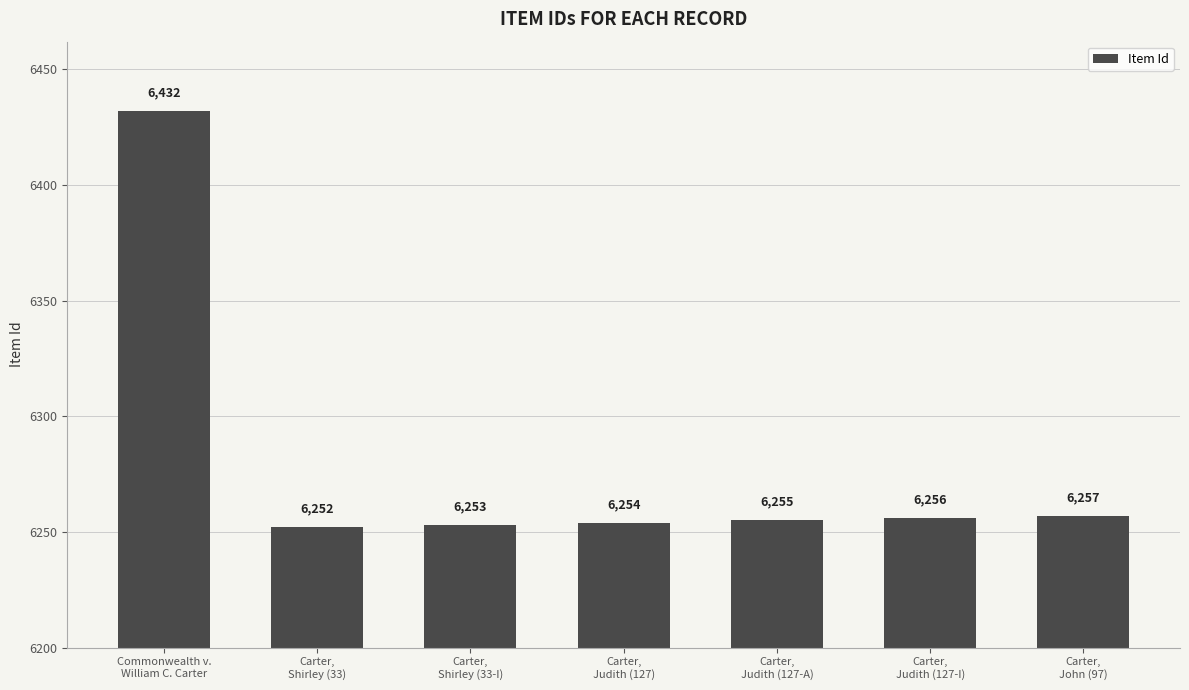

What is the sum of the values at Carter,
Judith (127) and Carter,
Judith (127-I)?

12510